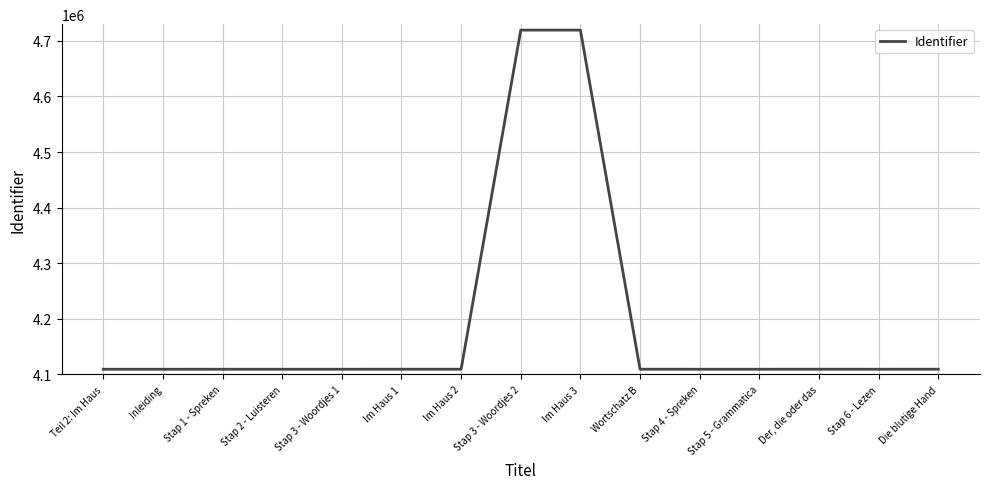

What is the difference between the maximum and minimum values?

609987